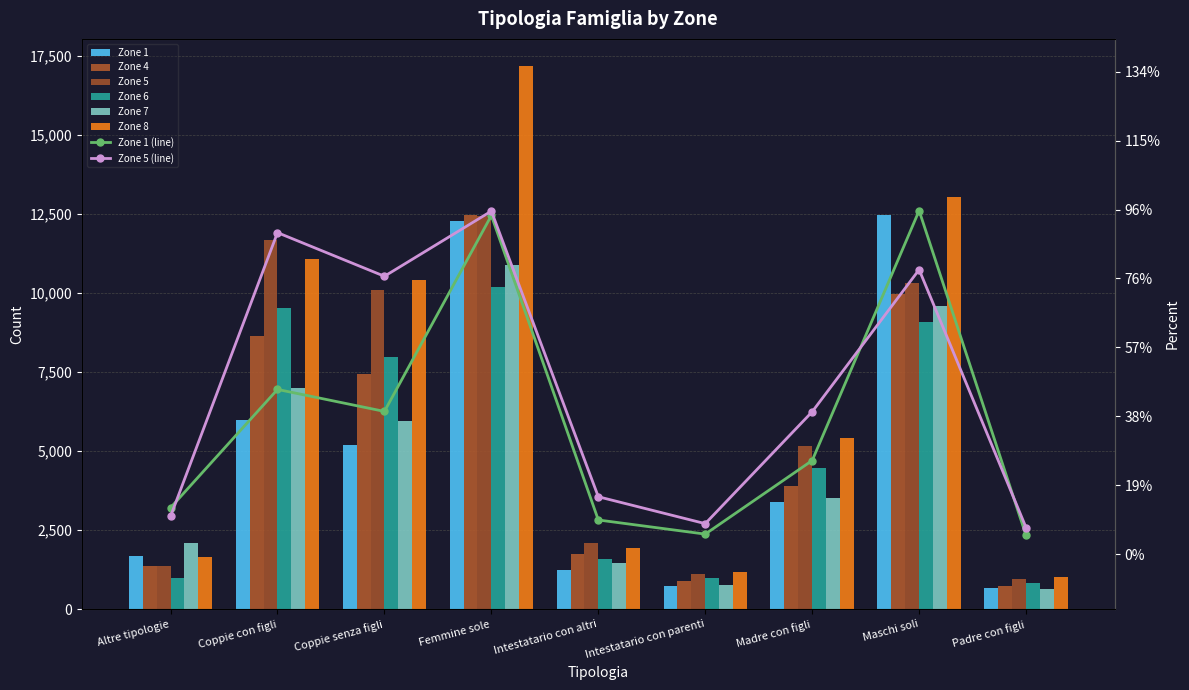

Is it true that 4 equals 2299 at Madre con figli?

False